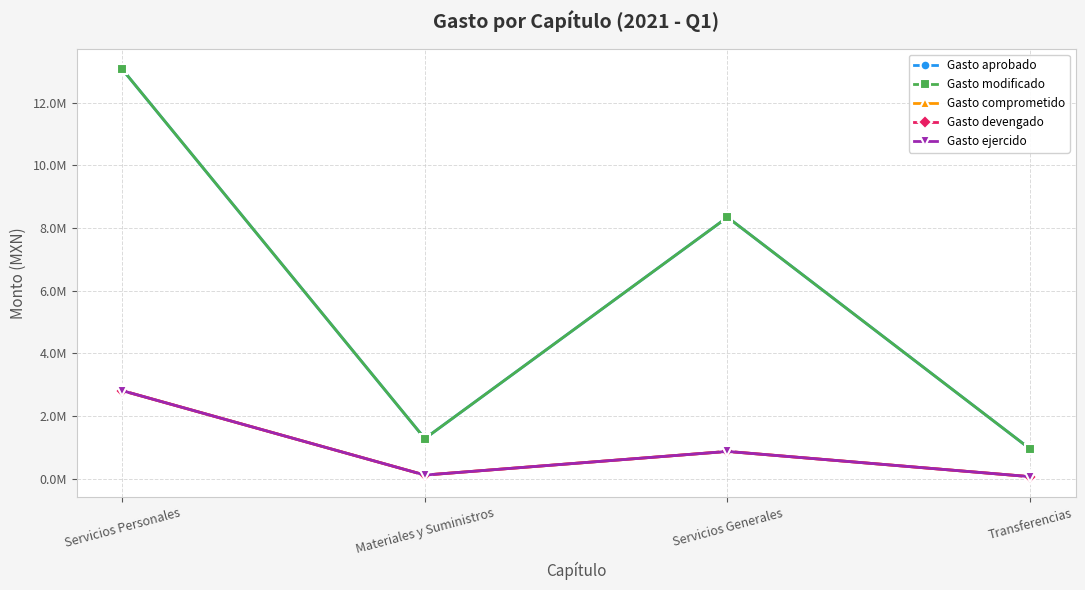

True or false: Gasto modificado and Gasto aprobado cross at least once.

False